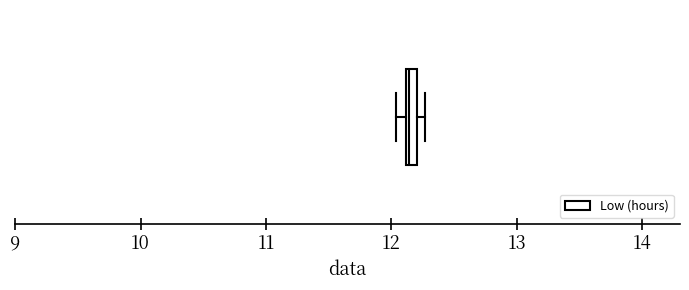

Where is the left edge of the box on the x-axis? The values are not printed on the chart, so give them approximately, as read against the axis.

12.1